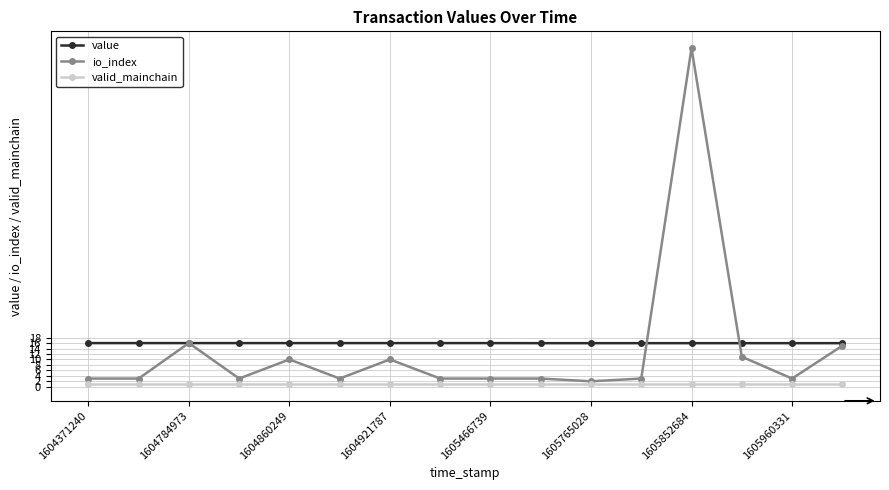

Which series has the widest spread of values?

io_index